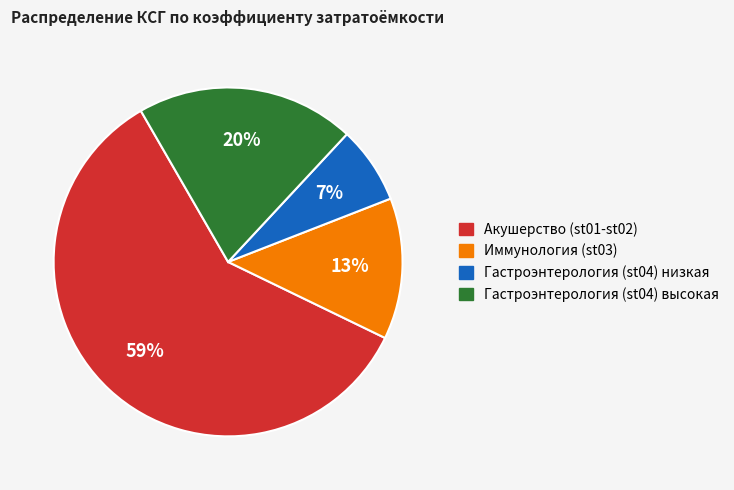

To the nearest percent, what is the average slice percentage?

25%